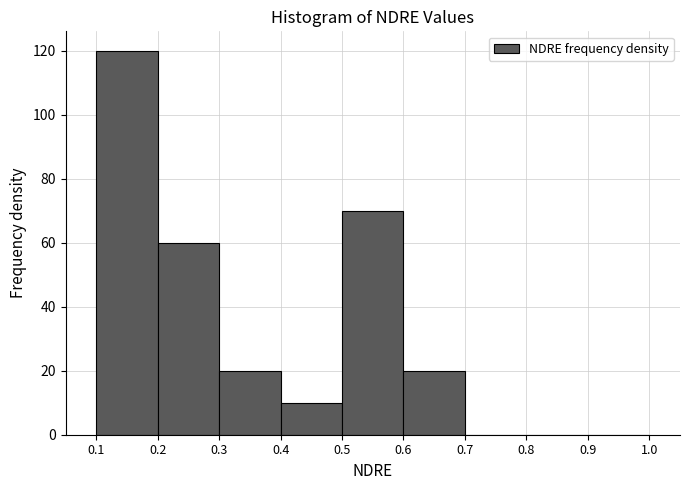

Which range on the x-axis has the tallest bar?

0.1 to 0.2